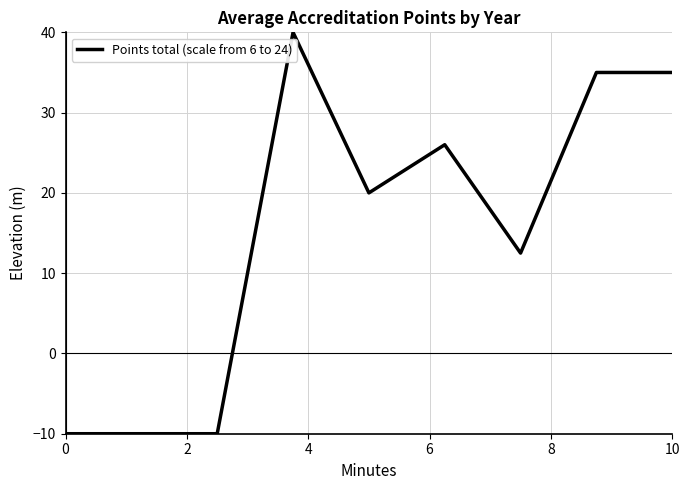

What is the minimum value shown in the chart?

-10.0